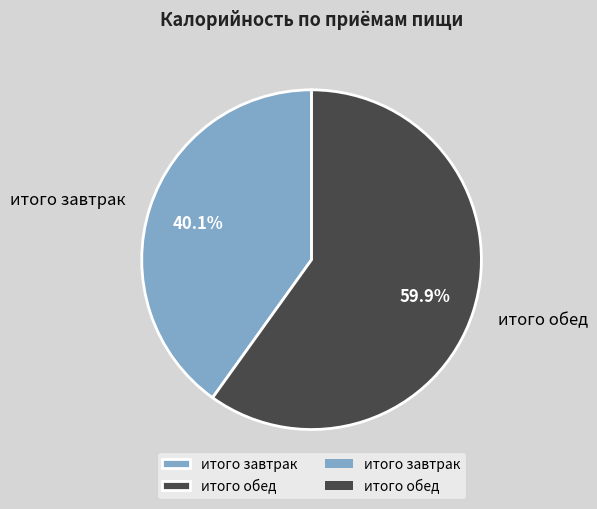

The итого обед slice represents 60% of the pie. True or false?

True